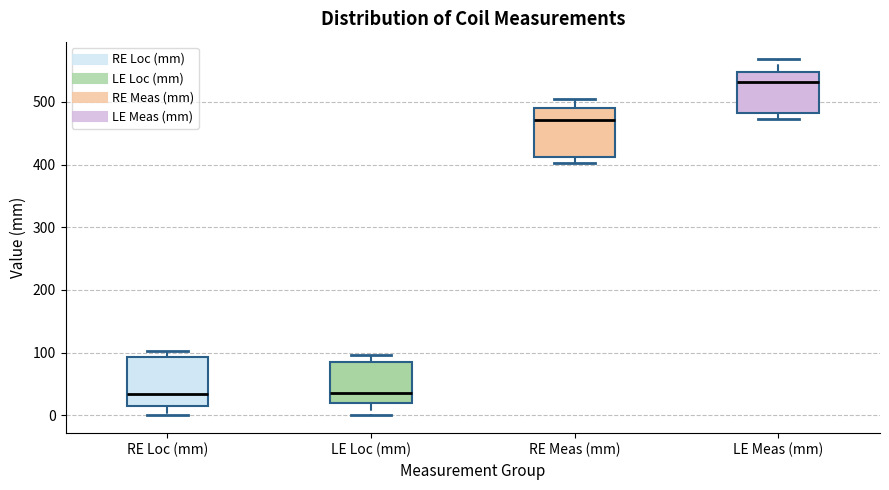

Where is the lower edge of the box for LE Meas (mm) on the y-axis? The values are not printed on the chart, so give them approximately, as read against the axis.

480